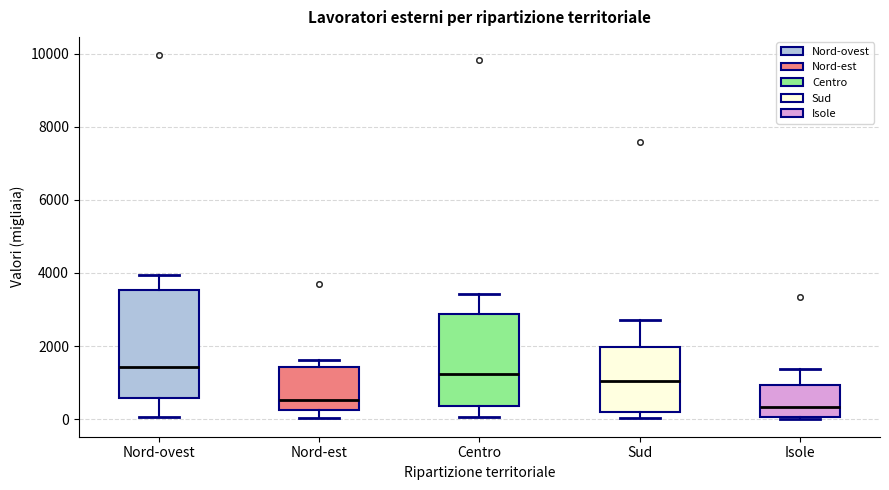

Where is the lower edge of the box for Centro on the y-axis? The values are not printed on the chart, so give them approximately, as read against the axis.

400